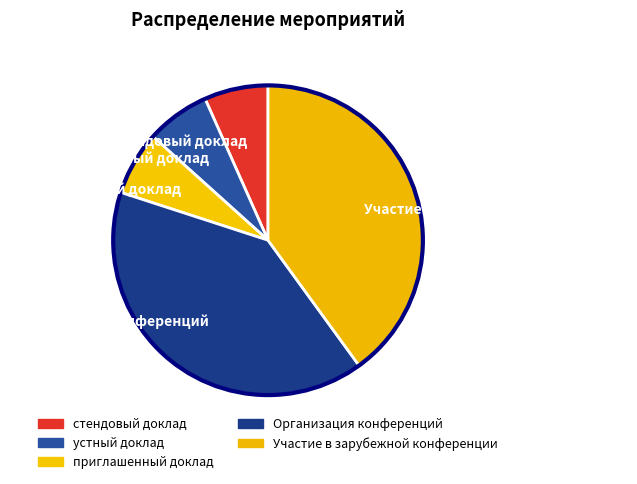

Does устный доклад account for over 50% of the chart?

No